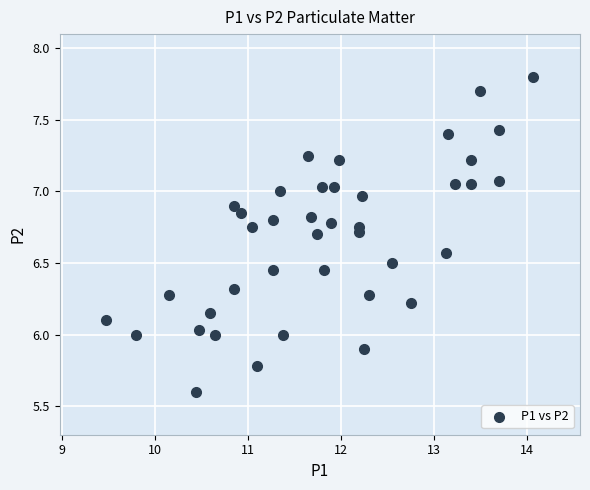

What is the range of X values (max minus min)?

4.6